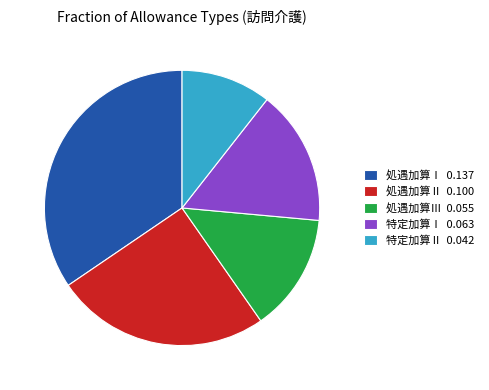

Does 処遇加算Ⅲ 0.055 represent more than half of the total?

No